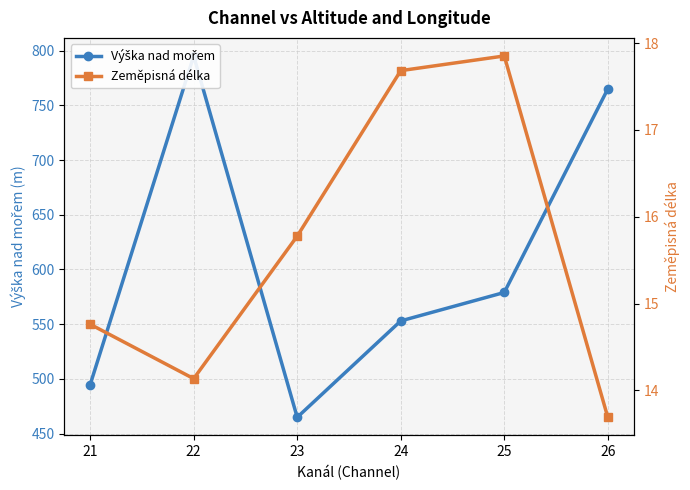

How many series are shown in this chart?

2